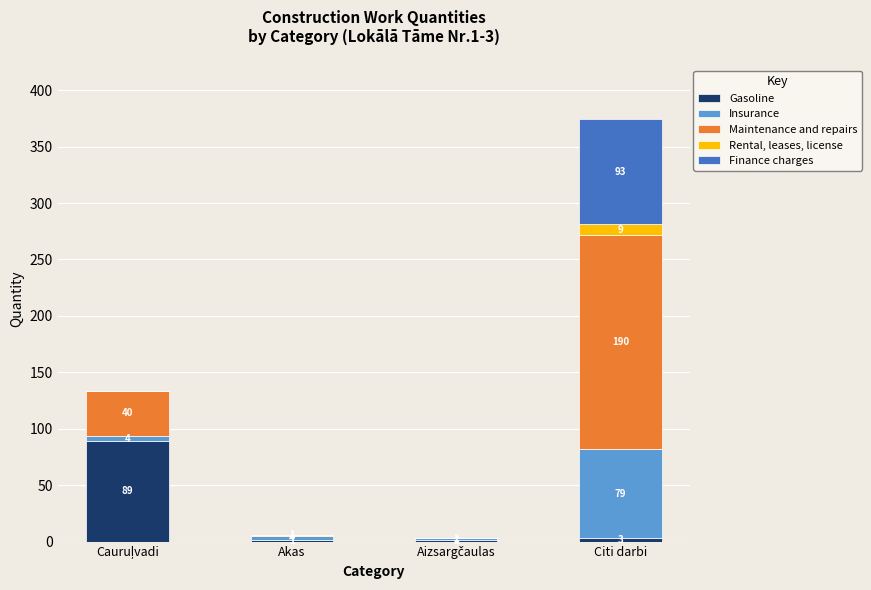

At which category is the sum across all series the highest?

Citi darbi